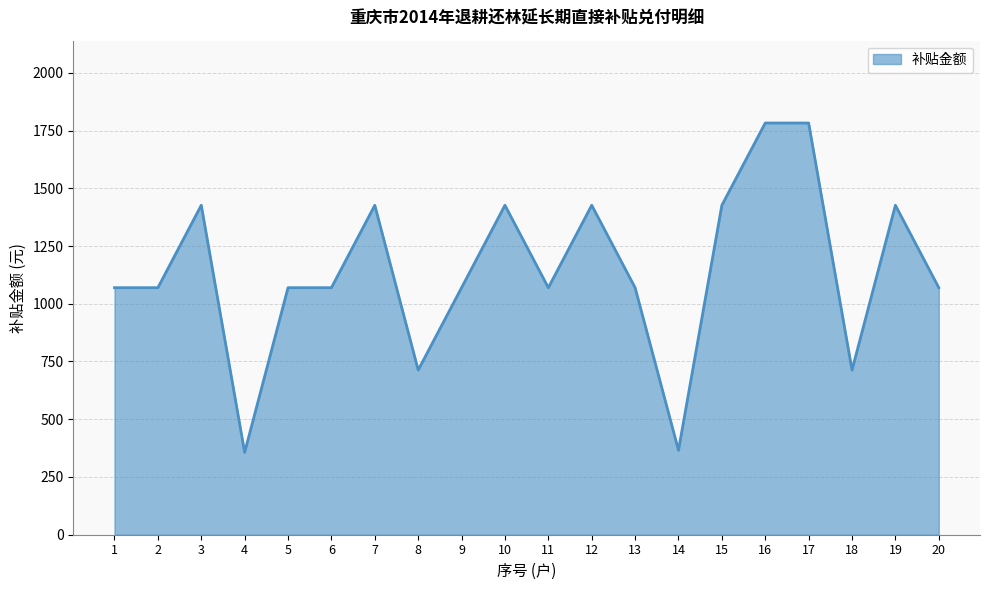

What is the difference between the values at 15 and 18?

713.5